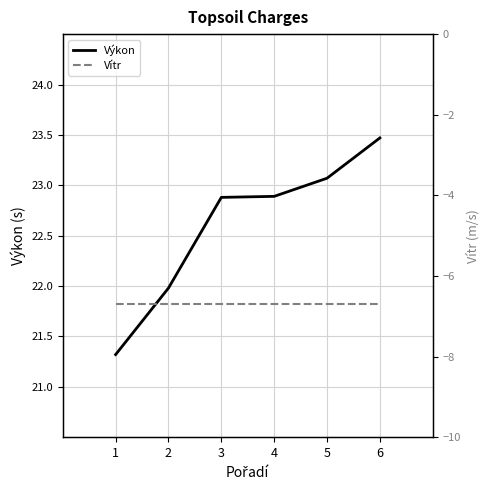

Which series has the largest range (max minus min)?

Výkon